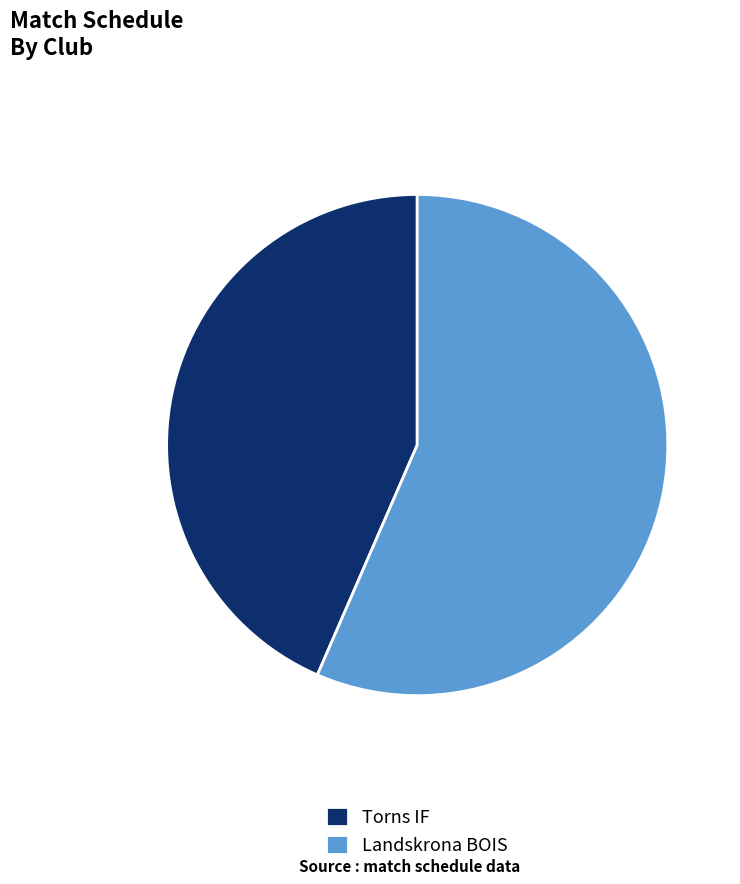

Does Torns IF represent more than half of the total?

No